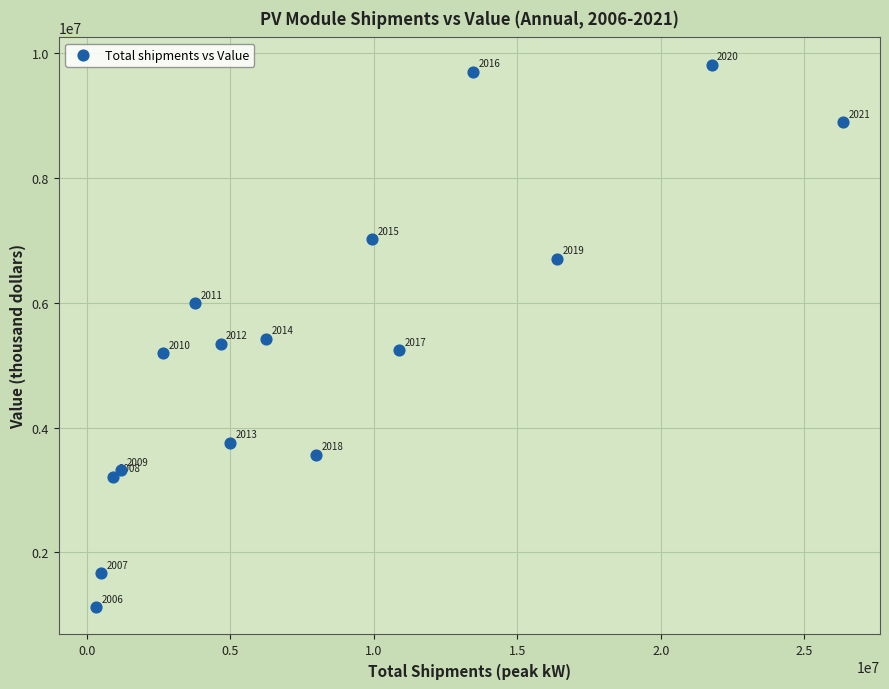

What is the range of X values (max minus min)?

26019711.7